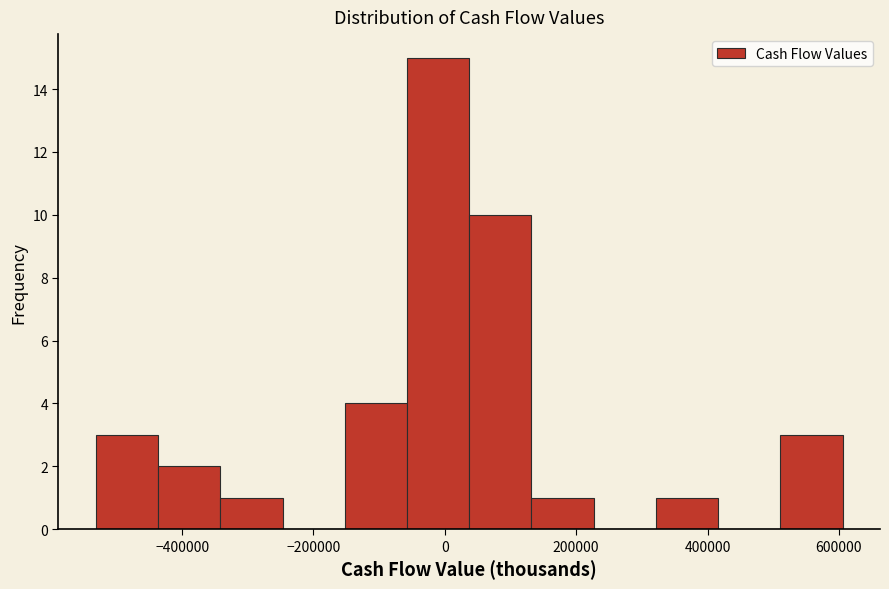

Over which range of the x-axis is the bar tallest?

-60000 to 40000